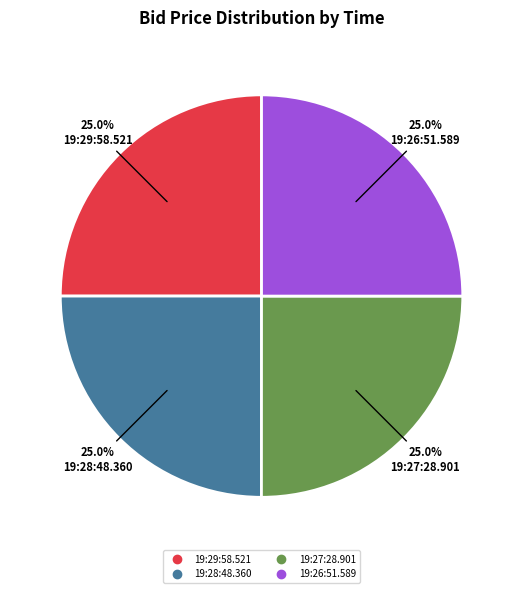

To the nearest percent, what portion does 19:29:58.521 represent?

25%